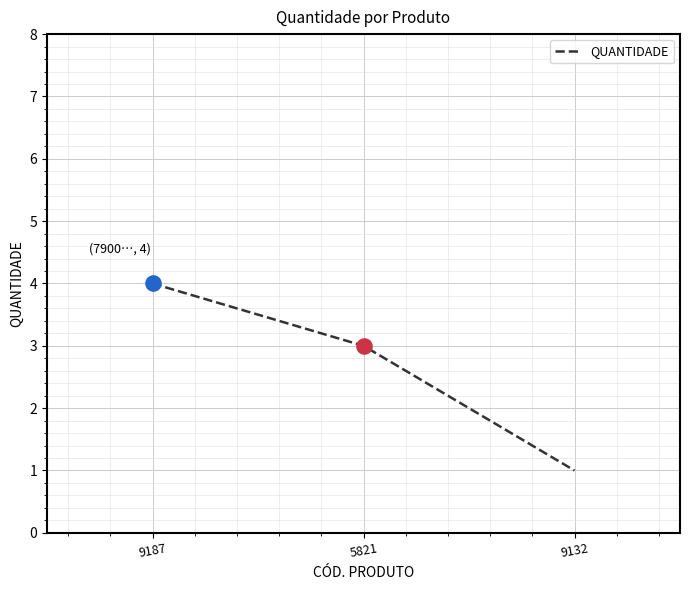

Approximately how many times larger is the value at 9132 compared to 5821?

0.3